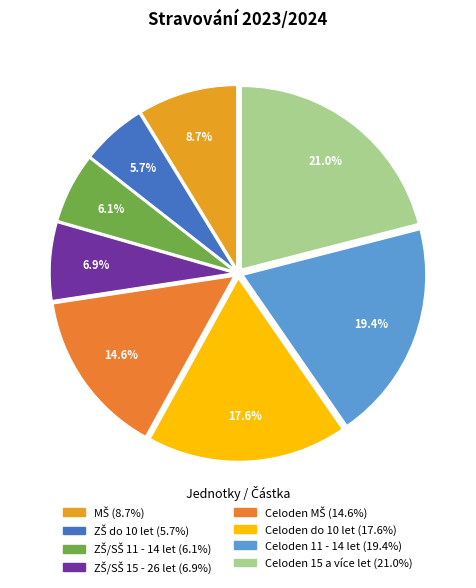

To the nearest percent, what is the difference between the ZŠ/SŠ 15 - 26 let and Celoden do 10 let slice percentages?

11%